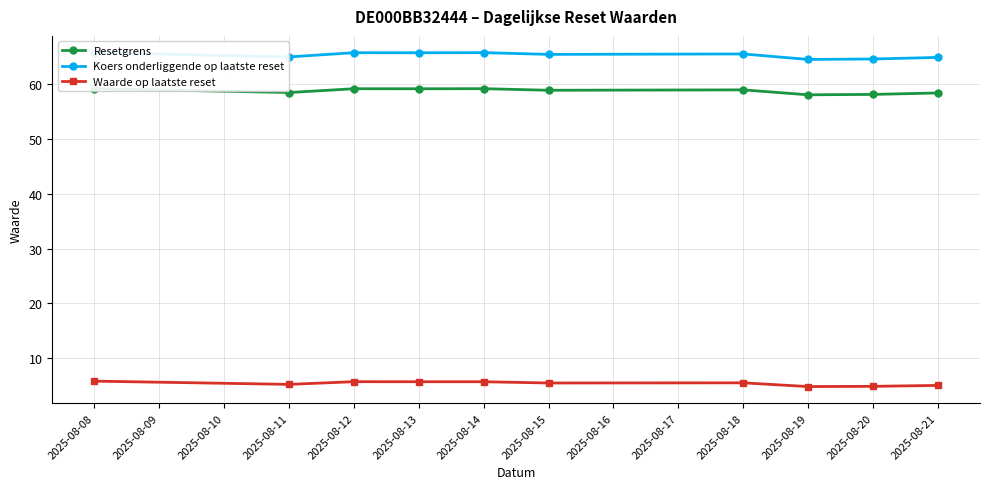

List the series in order of their peak value, highest first.

Koers onderliggende op laatste reset, Resetgrens, Waarde op laatste reset